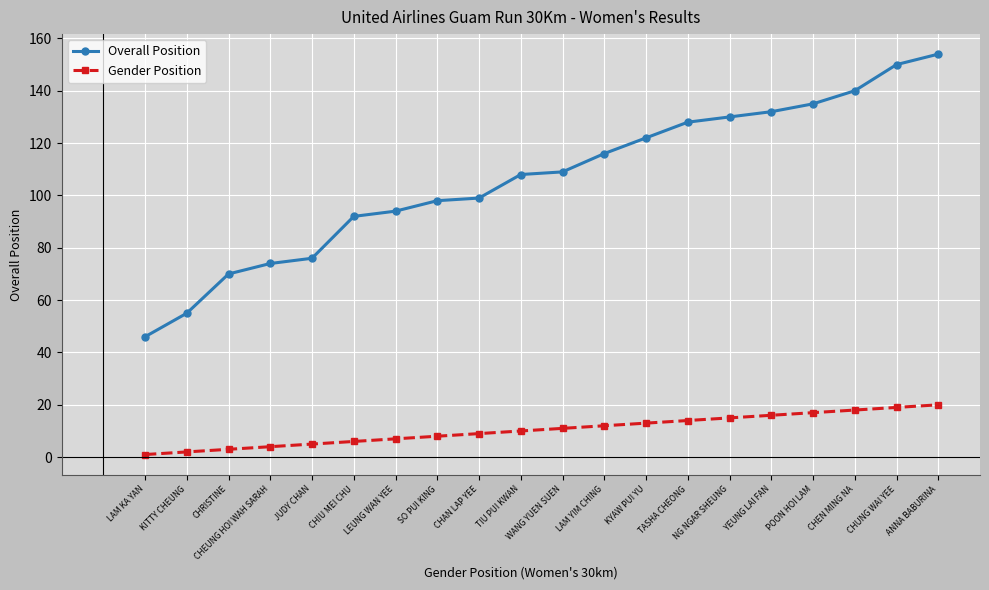

How many data points in Gender Position are less than 11?

10